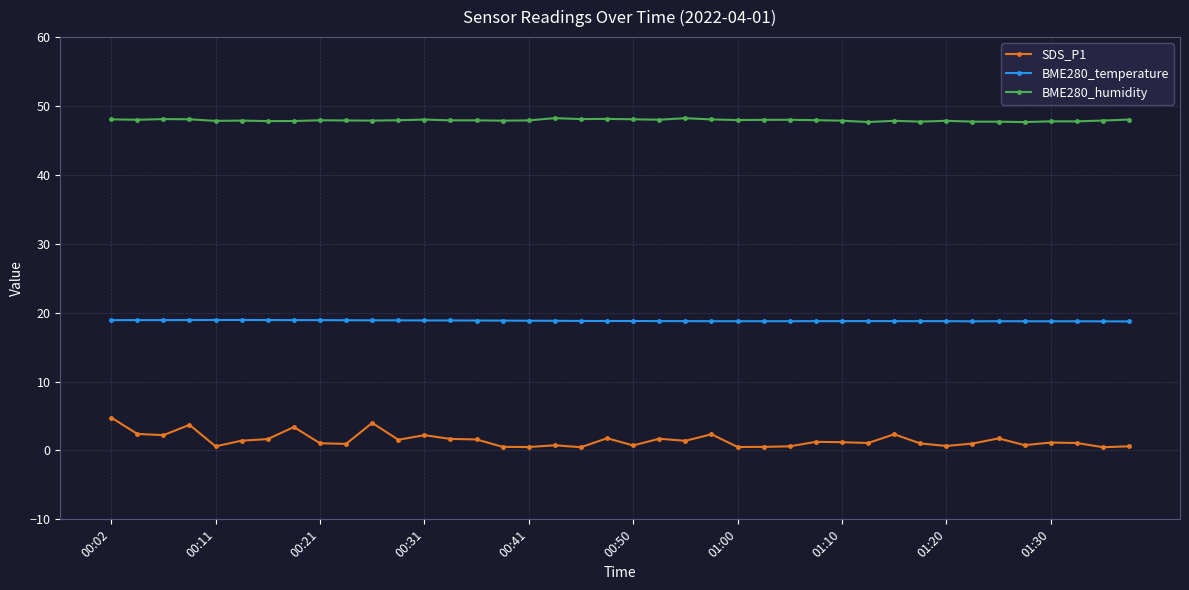

What is the greatest value displayed?

48.2